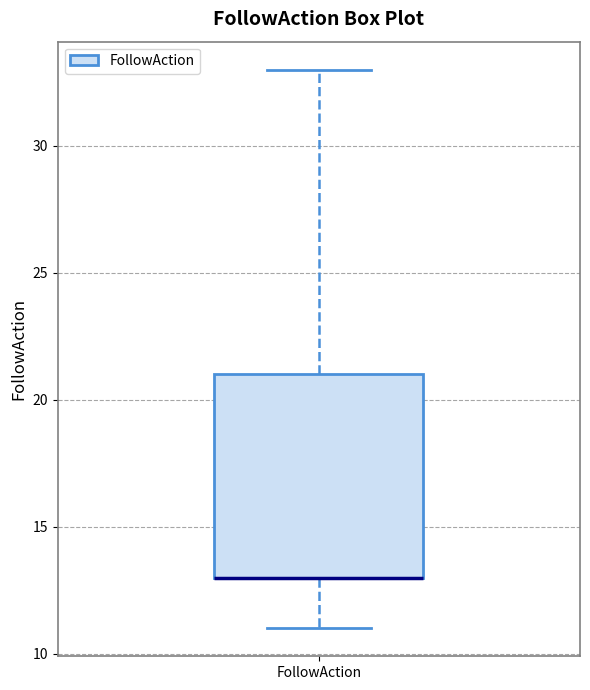

Transcribe this box plot: give where the median line is, the range the box spans, and where the two whiskers end, as read against the y-axis. The values are not printed on the chart, so give them approximately, as read against the axis.

median 13 (drawn on the box's lower edge), box 13 to 21, whiskers 11 to 33